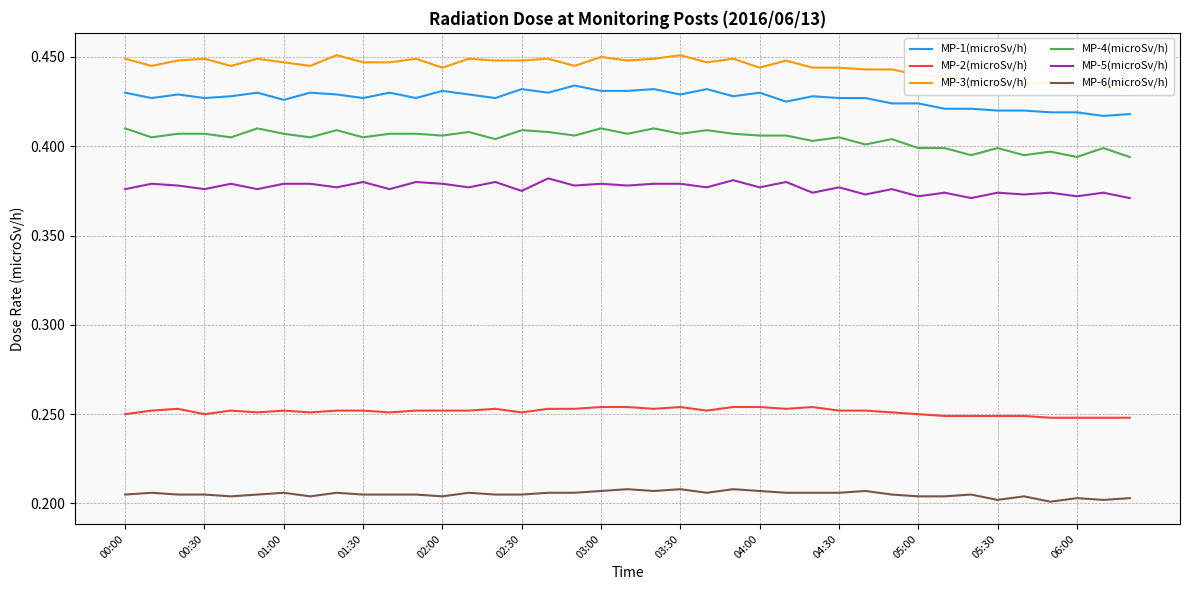

Does the chart have visible grid lines?

Yes